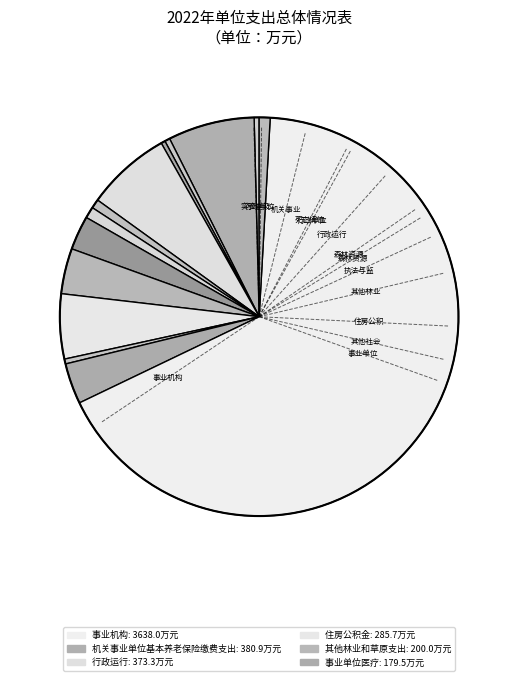

How many segments does this pie chart have?

14